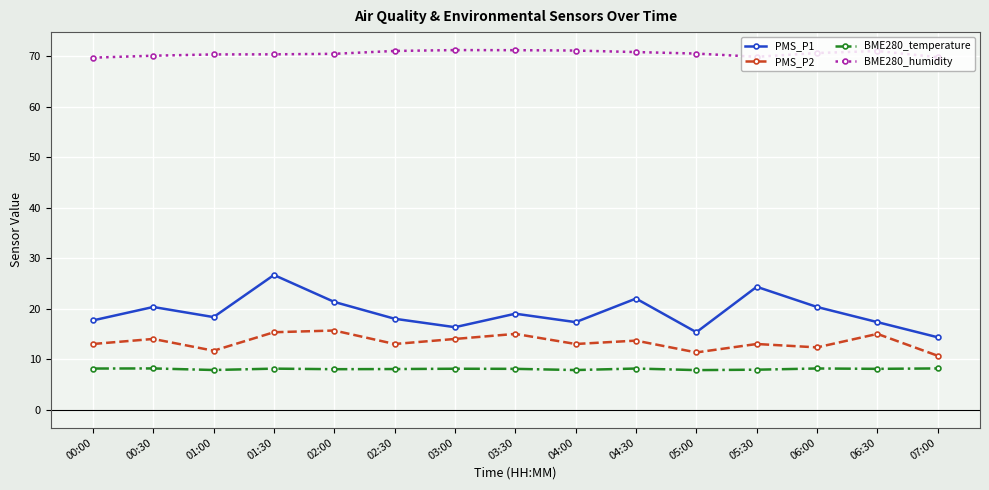

Is the value of PMS_P1 at 00:30 greater than the value of BME280_humidity at 00:00?

No